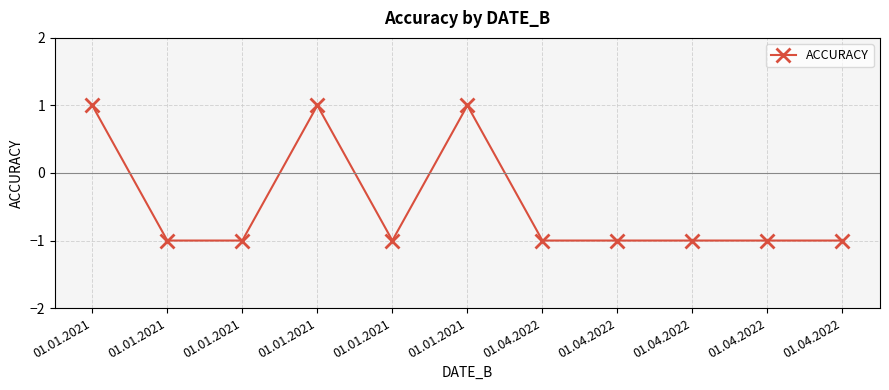

Reading left to right, extract all data points from this chart.

01.01.2021=1	01.01.2021=-1	01.01.2021=-1	01.01.2021=1	01.01.2021=-1	01.01.2021=1	01.04.2022=-1	01.04.2022=-1	01.04.2022=-1	01.04.2022=-1	01.04.2022=-1